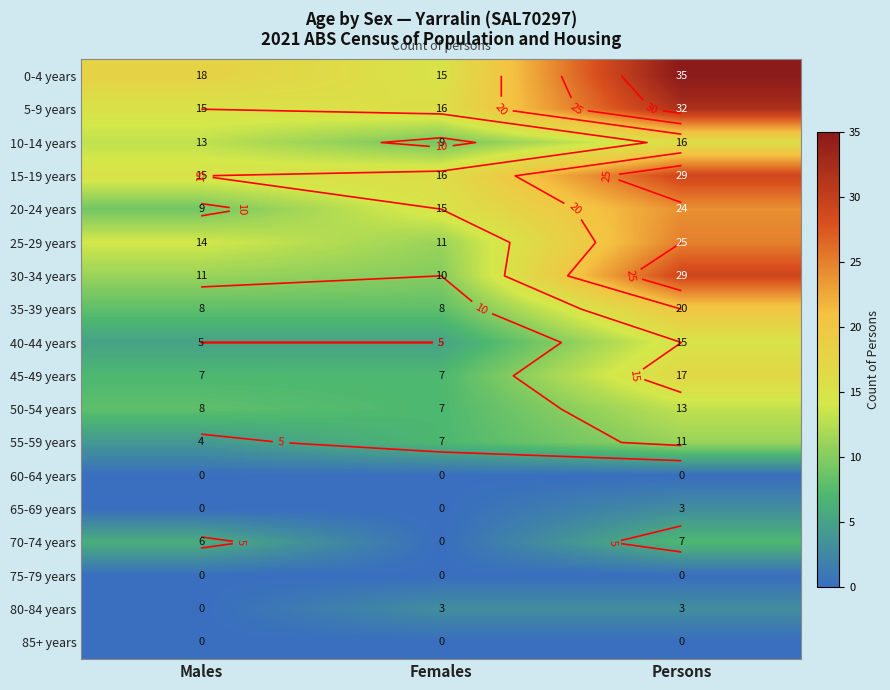

How many data points in 20-24 years are less than 15?

1